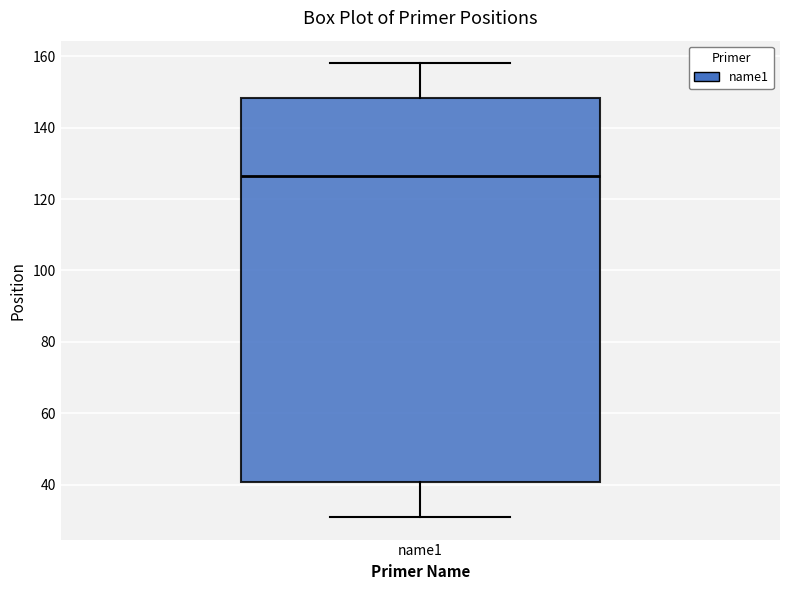

Where does the upper whisker of the box for name1 end on the y-axis? The values are not printed on the chart, so give them approximately, as read against the axis.

158